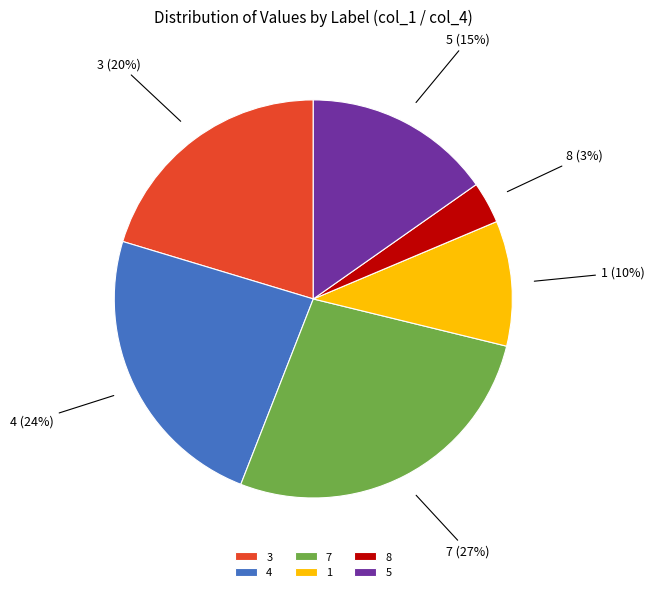

How many slices are in this pie chart?

6